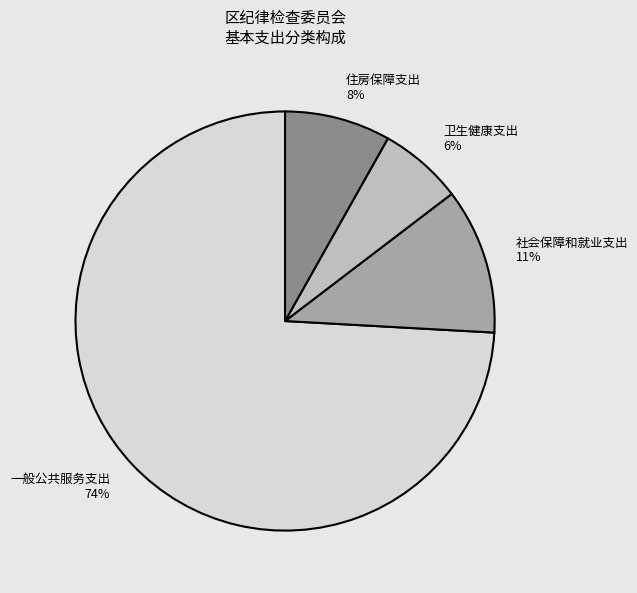

Rank the categories by value from highest to lowest.

一般公共服务支出, 社会保障和就业支出, 住房保障支出, 卫生健康支出